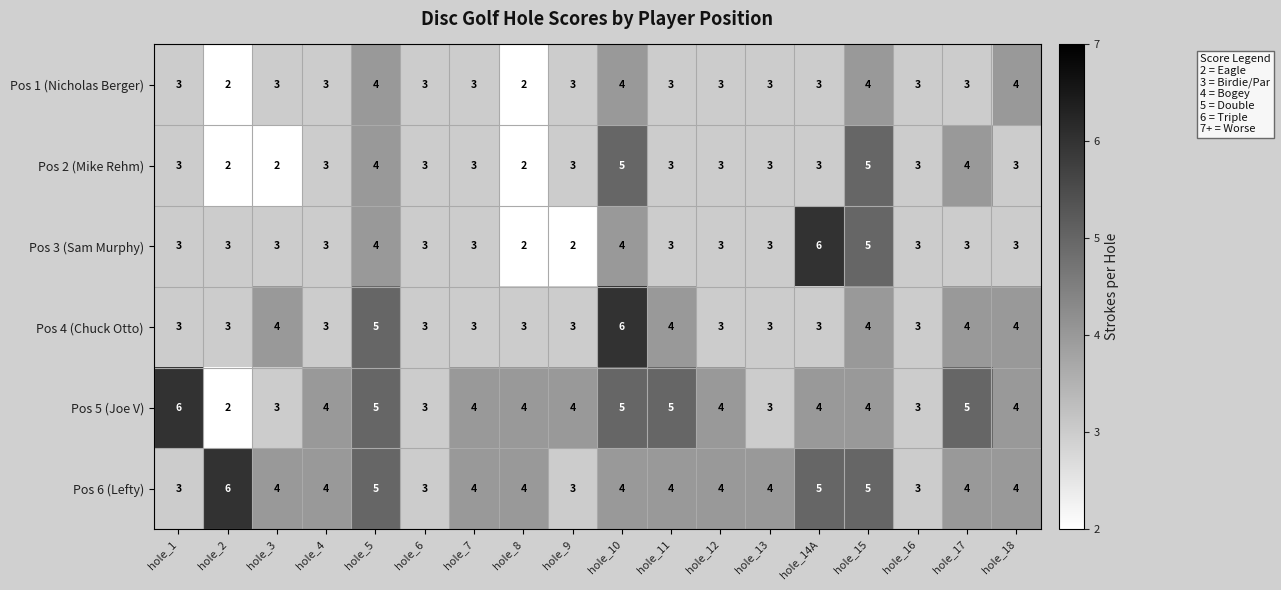

Is the value of Pos 5 (Joe V) at hole_10 greater than the value of Pos 4 (Chuck Otto) at hole_17?

Yes